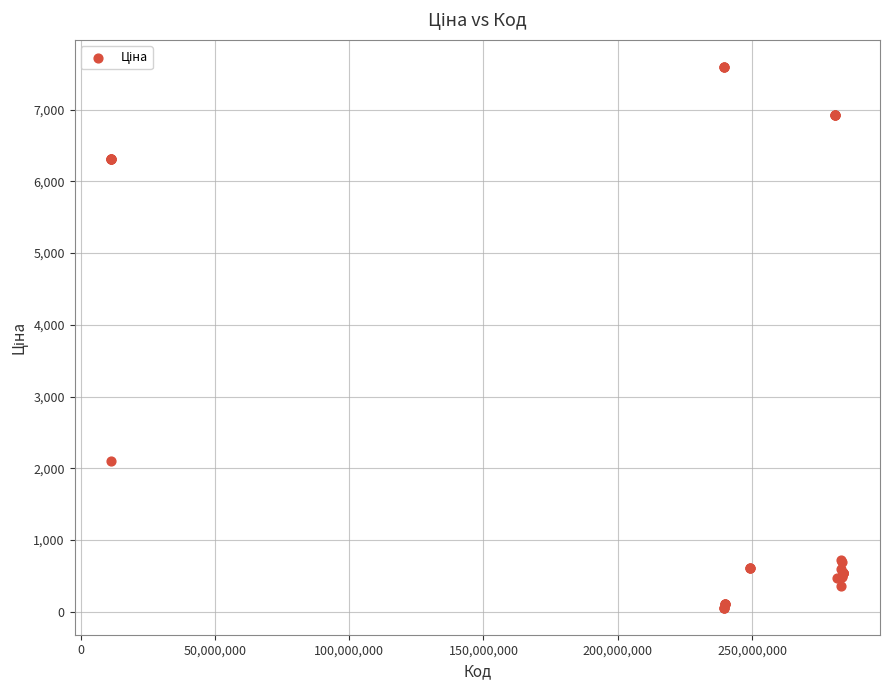

What Y value in the scatter plot is closest to 3826?

2108.4